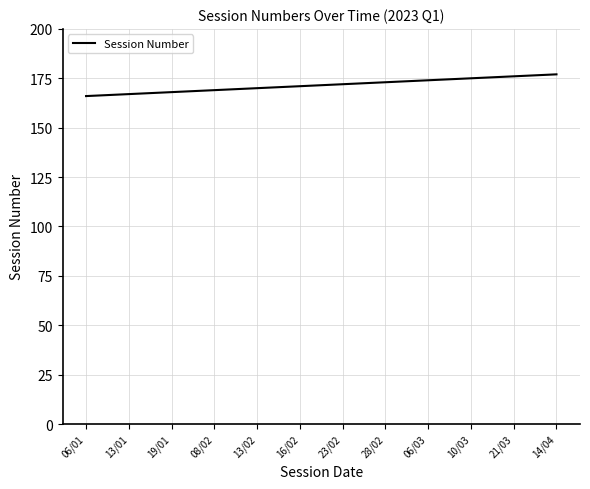

How many values are below 172?

6